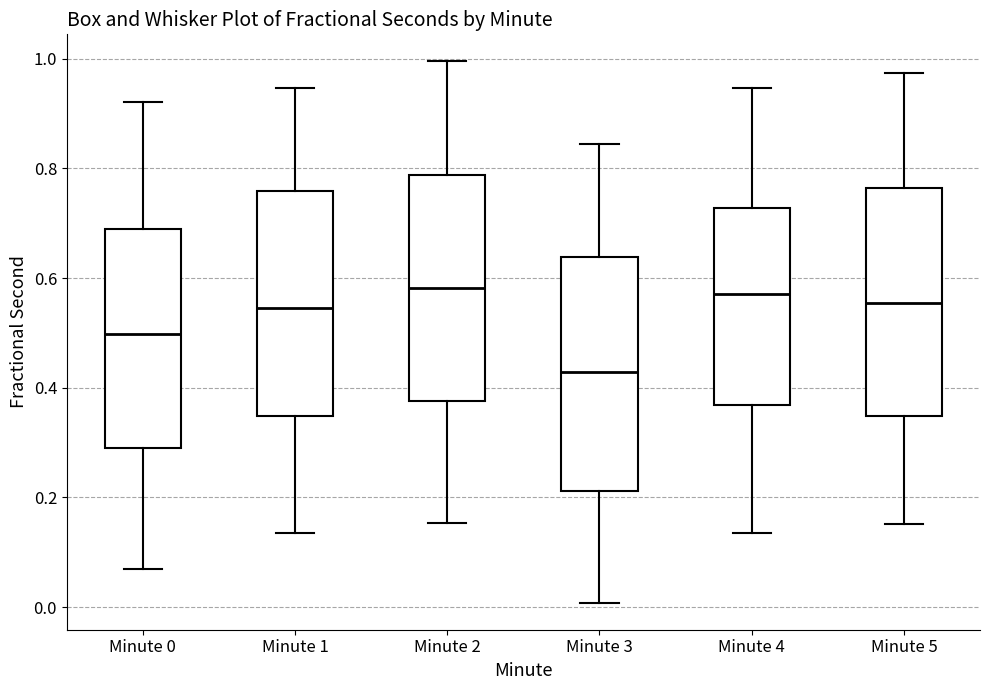

Reading left to right, read every box against the y-axis: the position of its median line, the range the box covers, and the ends of its whiskers. The values are not printed on the chart, so give them approximately, as read against the axis.

Minute 0: median 0.50, box 0.30 to 0.68, whiskers 0.06 to 0.92
Minute 1: median 0.54, box 0.34 to 0.76, whiskers 0.14 to 0.94
Minute 2: median 0.58, box 0.38 to 0.78, whiskers 0.16 to 1.00
Minute 3: median 0.42, box 0.22 to 0.64, whiskers 0.00 to 0.84
Minute 4: median 0.58, box 0.36 to 0.72, whiskers 0.14 to 0.94
Minute 5: median 0.56, box 0.34 to 0.76, whiskers 0.16 to 0.98